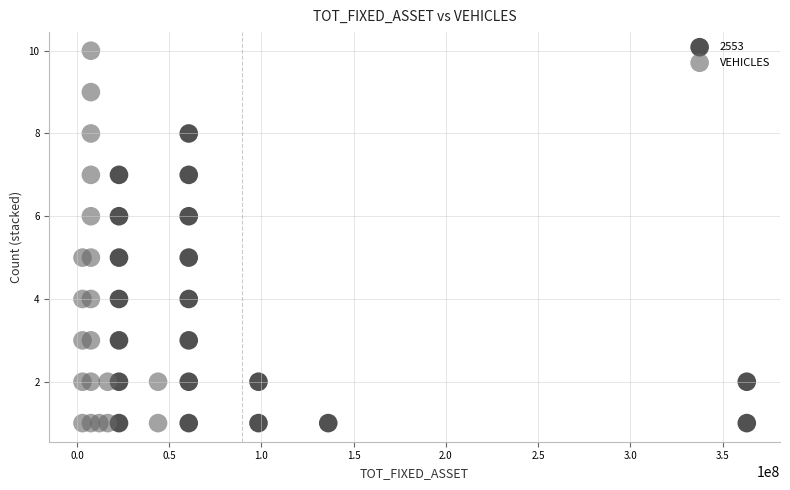

Which series reaches the maximum Y coordinate?

VEHICLES